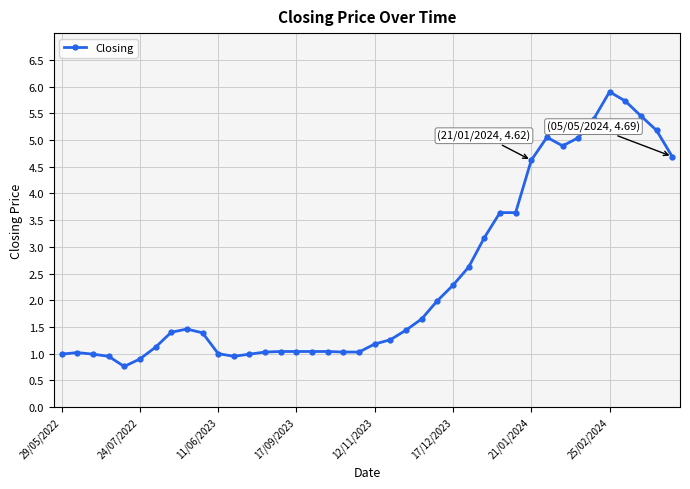

True or false: the data has more than 0 interior local peaks.

True